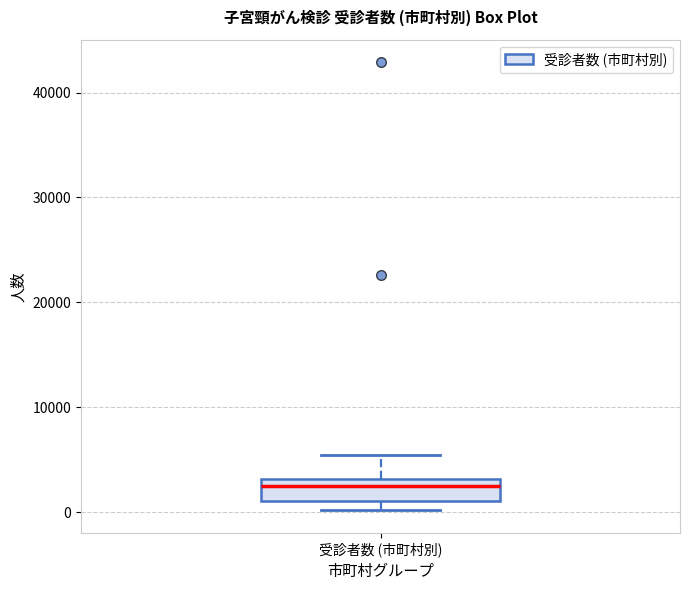

Where does the median line of the box for 受診者数 (市町村別) sit on the y-axis? The values are not printed on the chart, so give them approximately, as read against the axis.

2000